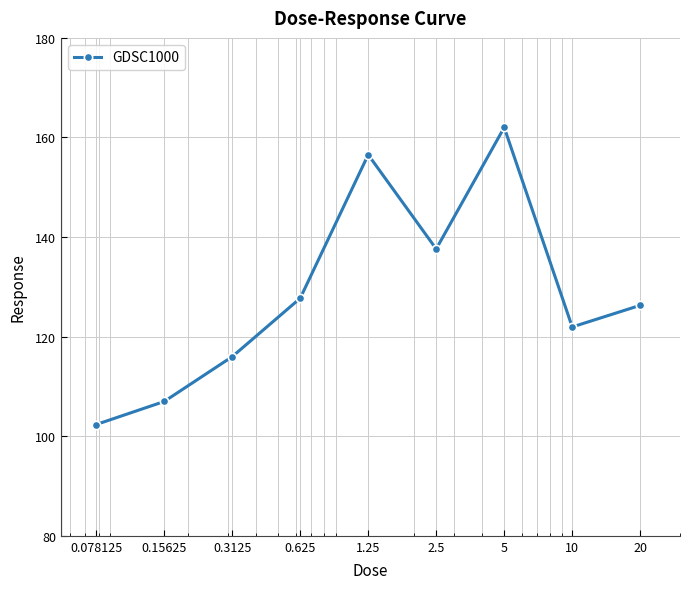

What is the maximum value shown in the chart?

162.0